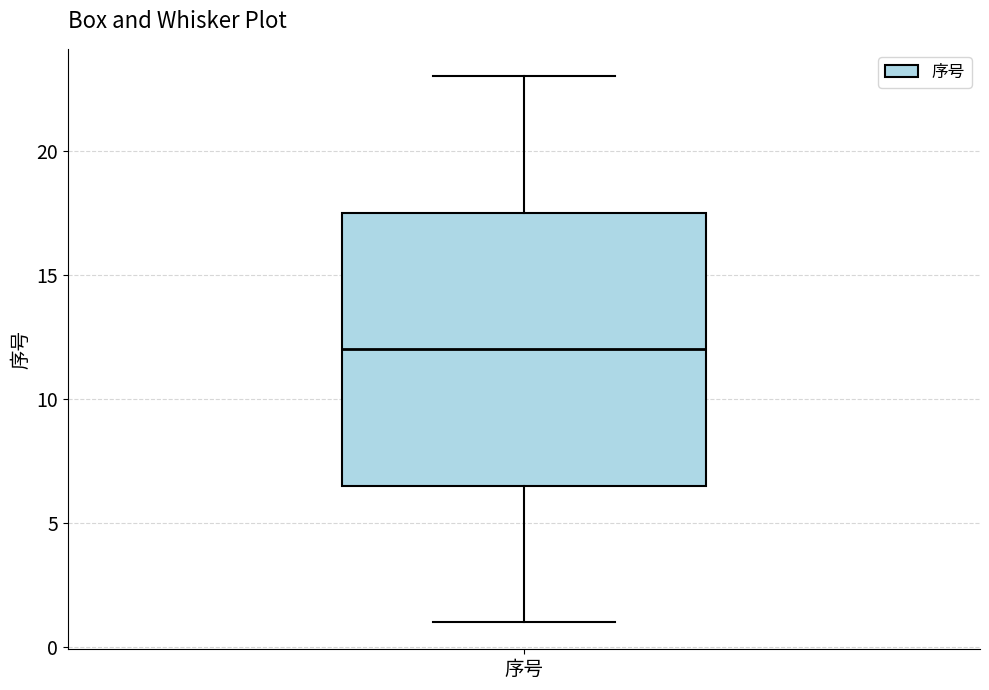

Transcribe this box plot: give where the median line is, the range the box spans, and where the two whiskers end, as read against the y-axis. The values are not printed on the chart, so give them approximately, as read against the axis.

median 12.0, box 6.5 to 17.5, whiskers 1.0 to 23.0